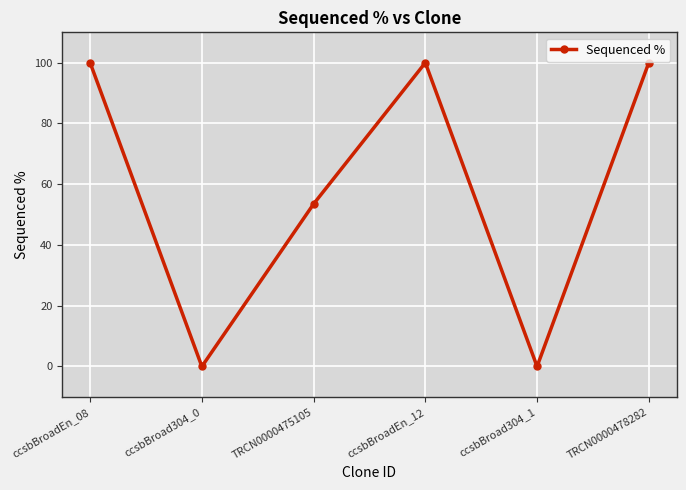

True or false: there are more than 0 points higher than both neighbors.

True